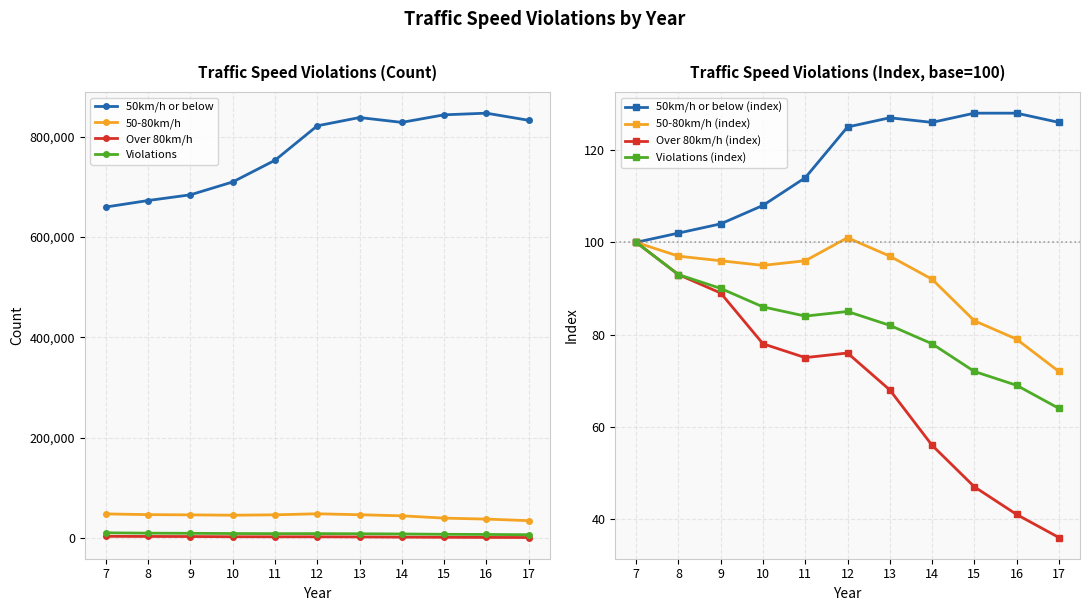

Reading left to right, what are all the values shown in this chart?

50km/h or below: 659739	672678	684049	709660	752819	821482	837985	828321	843378	846684	832497
50-80km/h: 48283	46887	46386	45705	46469	48576	46652	44538	39907	37969	34887
Over 80km/h: 3641	3378	3253	2848	2738	2755	2481	2052	1715	1485	1296
Violations: 10679	9942	9640	9211	9006	9066	8747	8326	7702	7358	6871